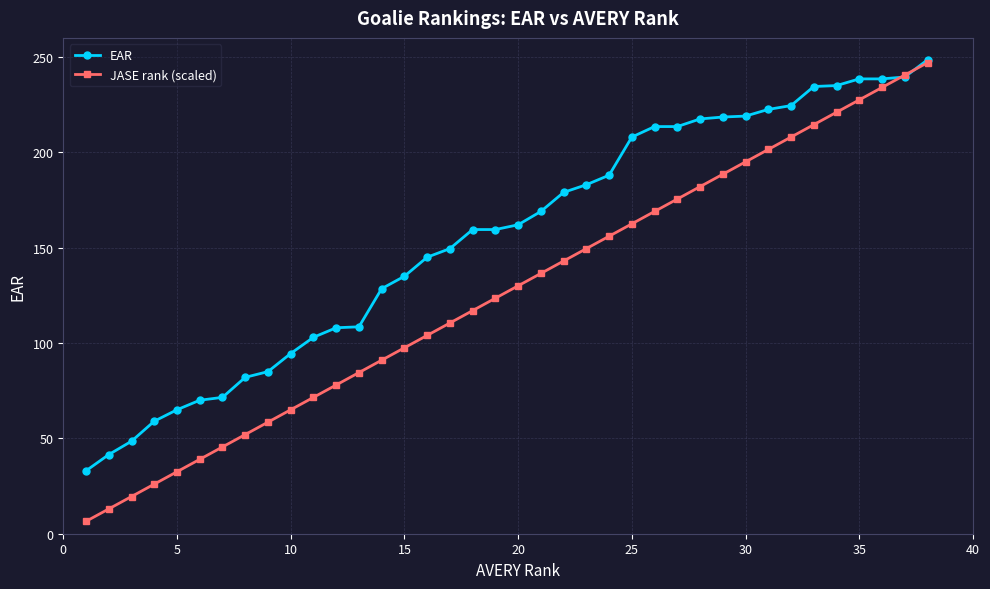

Rank the series by their average value, from lowest to highest.

JASE rank (scaled), EAR